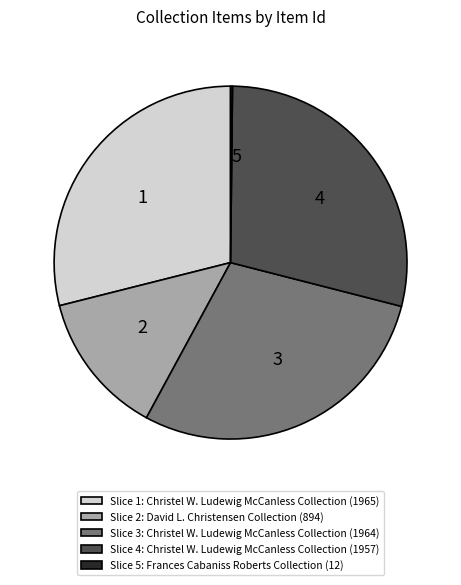

Is the sum of Slice 1: Christel W. Ludewig McCanless Collection (1965) and Slice 3: Christel W. Ludewig McCanless Collection (1964) greater than half?

Yes